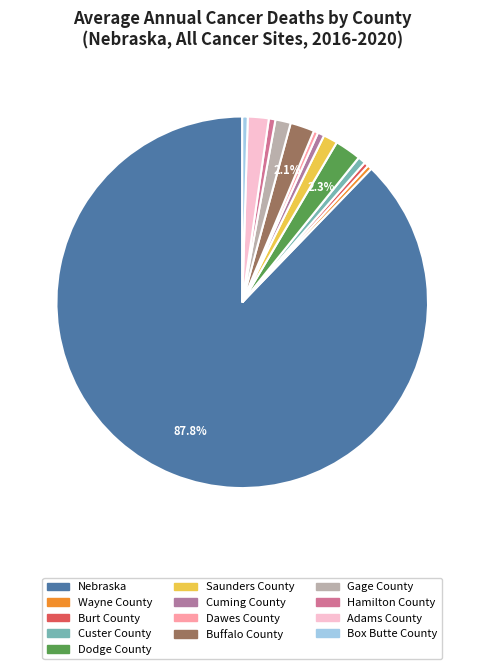

Is it true that Adams County is 2% of the pie?

True